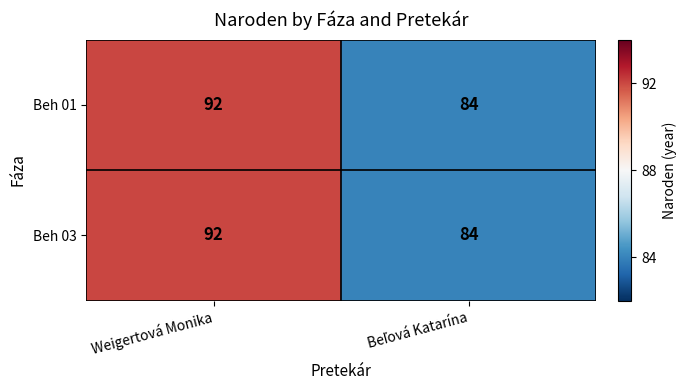

At which category is the sum across all series the highest?

Weigertová Monika